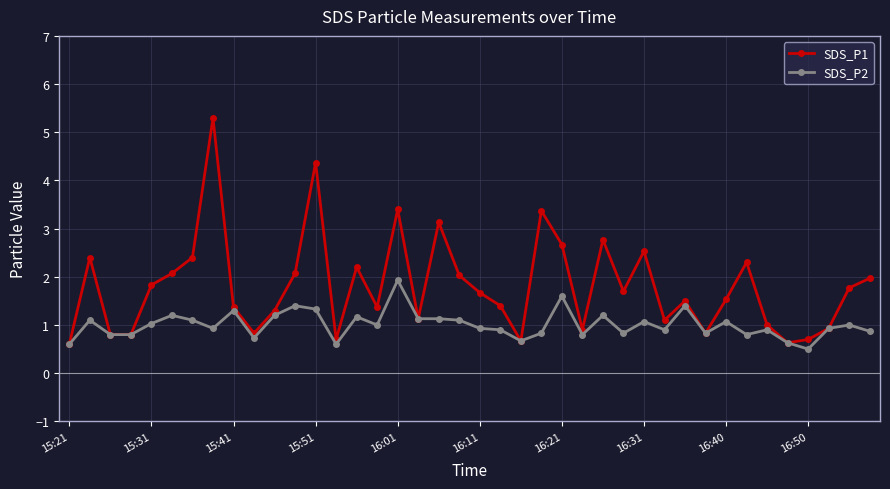

What is the value of the SDS_P1 point at the 1st from the left?

0.6